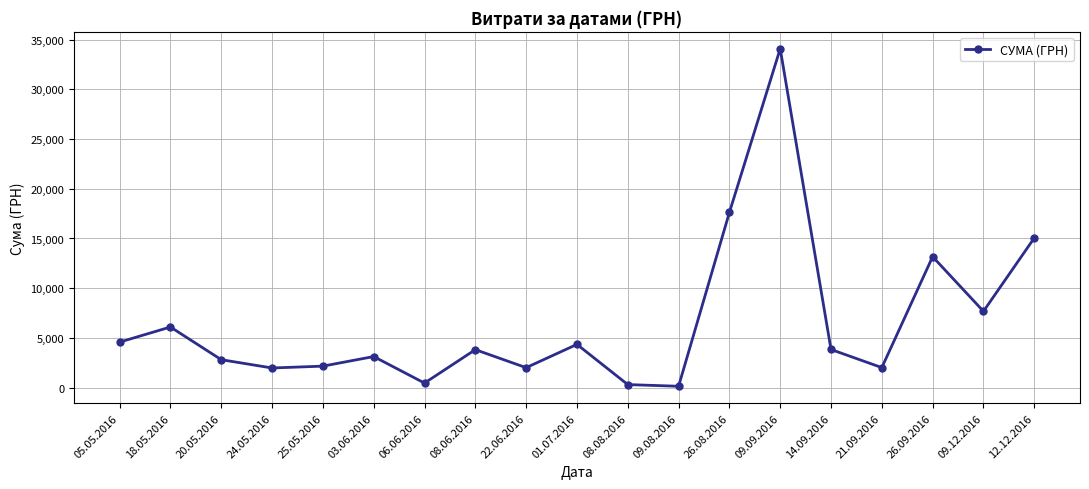

What is the value of the 17th point from the left?

13168.6